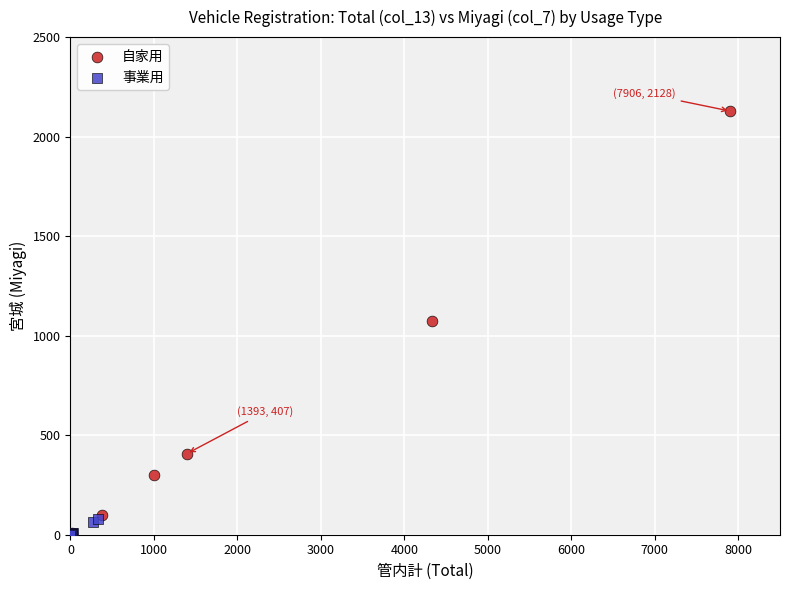

Which series has the widest spread of Y values?

自家用